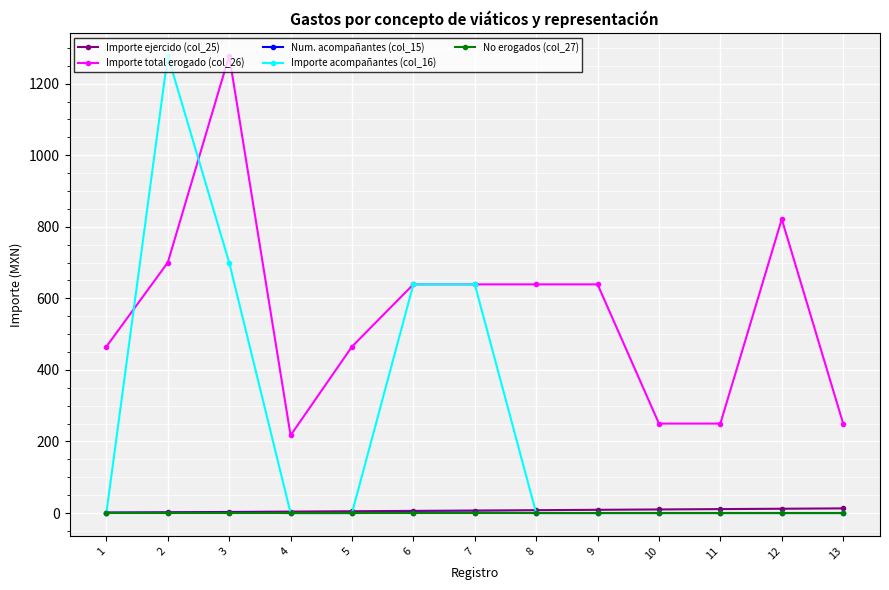

Which series has the largest total across all categories?

Importe total erogado (col_26)